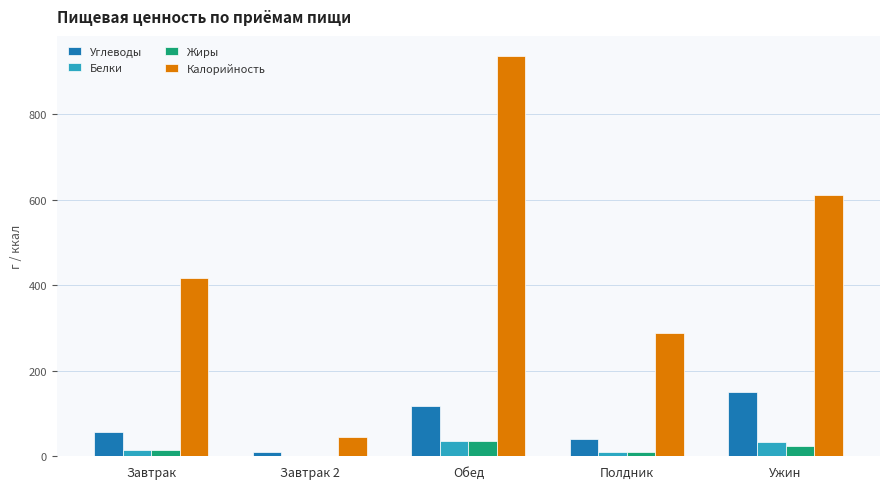

The Углеводы series shows 56.0 at Завтрак. True or false?

True